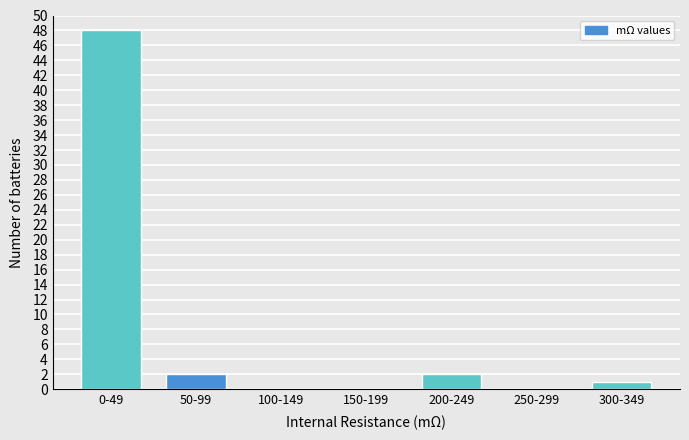

Reading left to right, list all the values displayed in this chart.

0-49=48	50-99=2	100-149=0	150-199=0	200-249=2	250-299=0	300-349=1